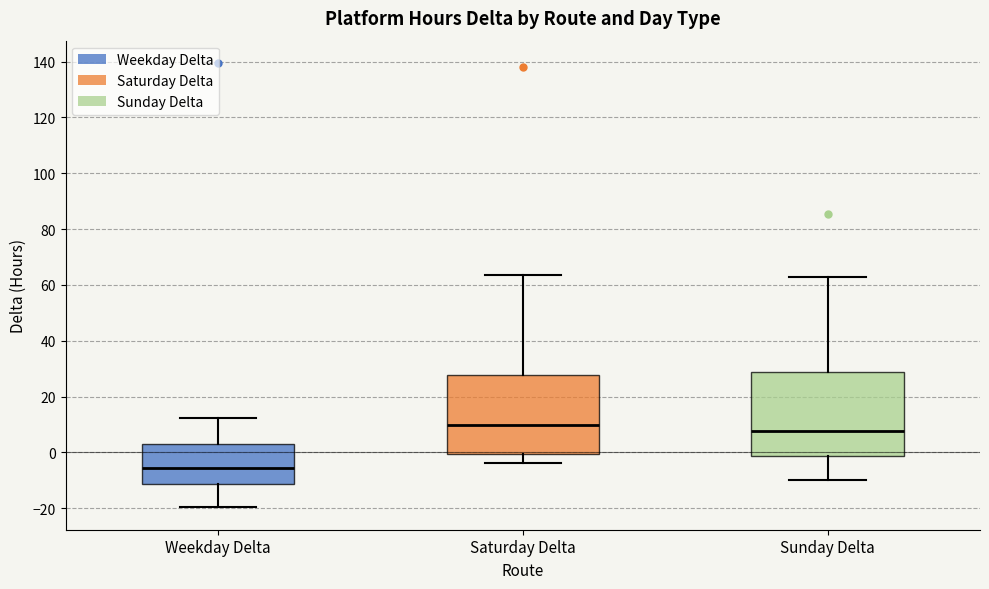

Where is the upper edge of the box for Saturday Delta on the y-axis? The values are not printed on the chart, so give them approximately, as read against the axis.

28